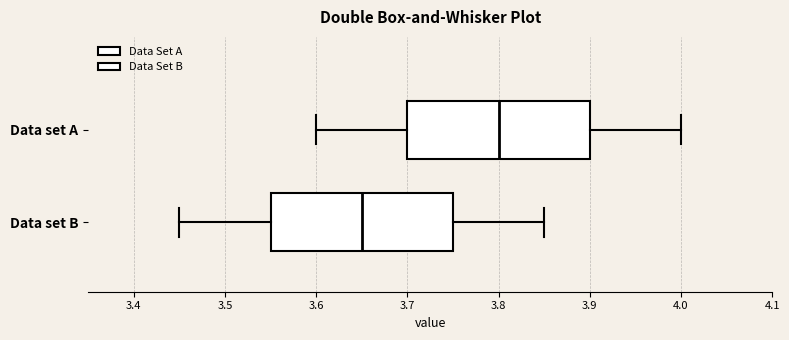

Where is the left edge of the box for Data set B on the x-axis? The values are not printed on the chart, so give them approximately, as read against the axis.

3.55